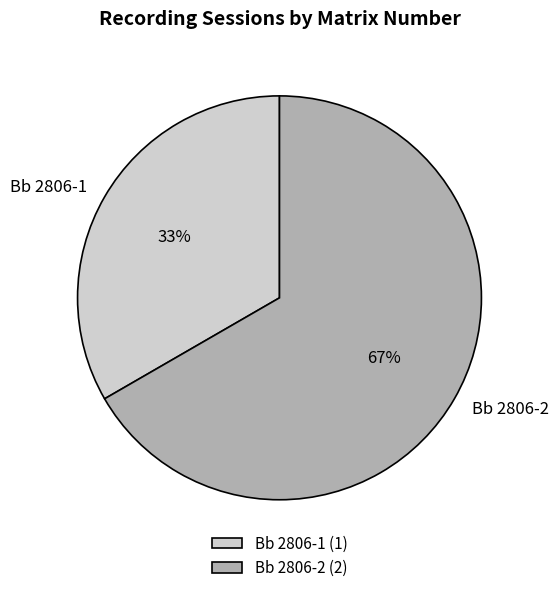

What is the smallest slice in the pie chart?

Bb 2806-1